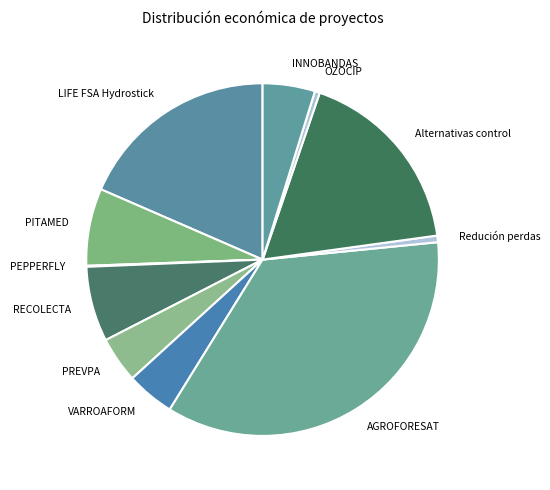

Between PREVPA and Alternativas control, which is larger?

Alternativas control